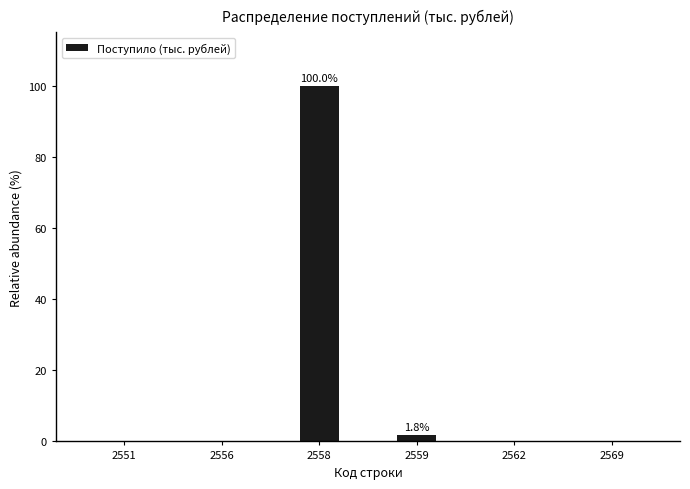

At which category does the chart reach its peak across all series?

2558